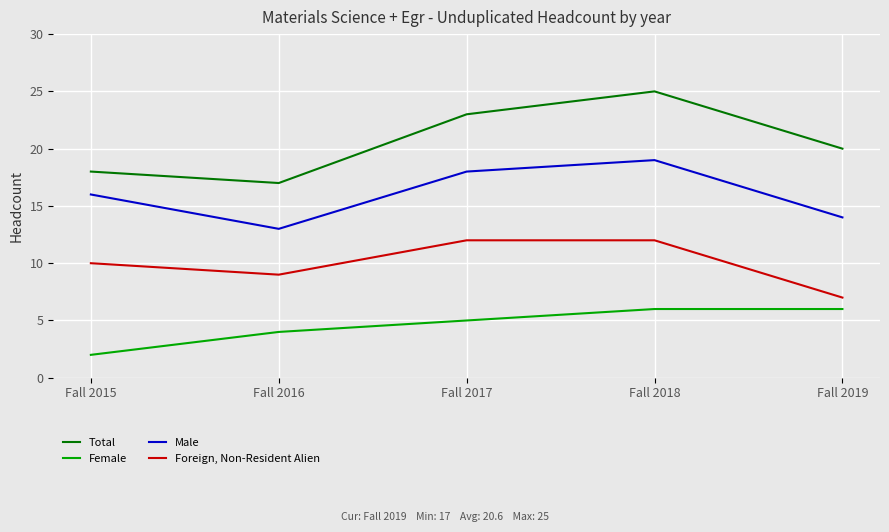

At Fall 2018, list the series in order from largest to smallest.

Total, Male, Foreign, Non-Resident Alien, Female